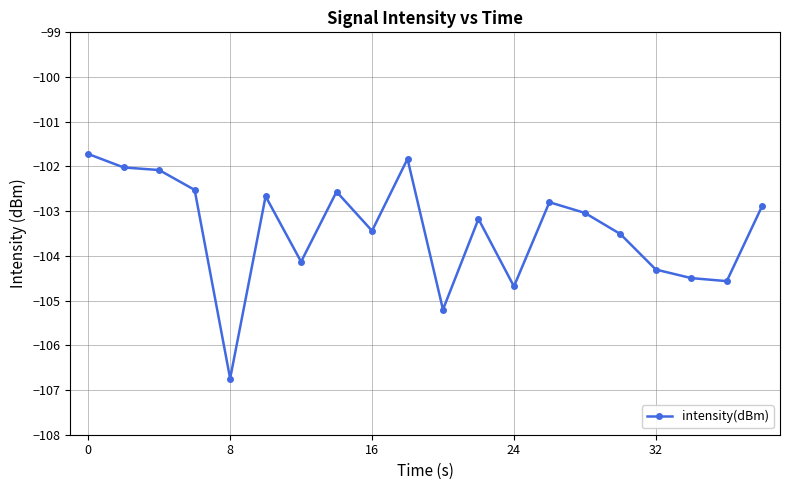

True or false: the data has more than 0 interior local peaks.

True